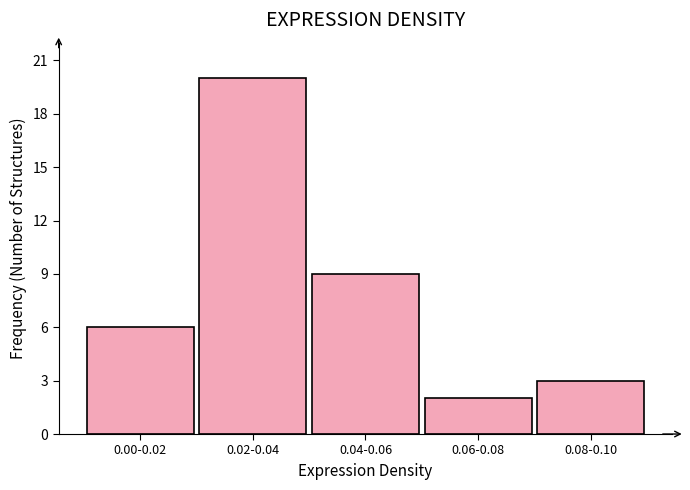

Reading left to right, extract all data points from this chart.

6	20	9	2	3